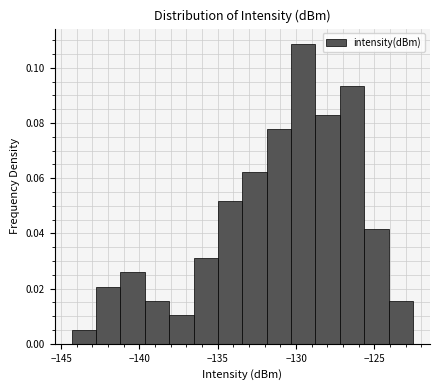

Around what value on the x-axis is the tallest bar? Give the approximate position of its centre, as read against the axis.

-129.5